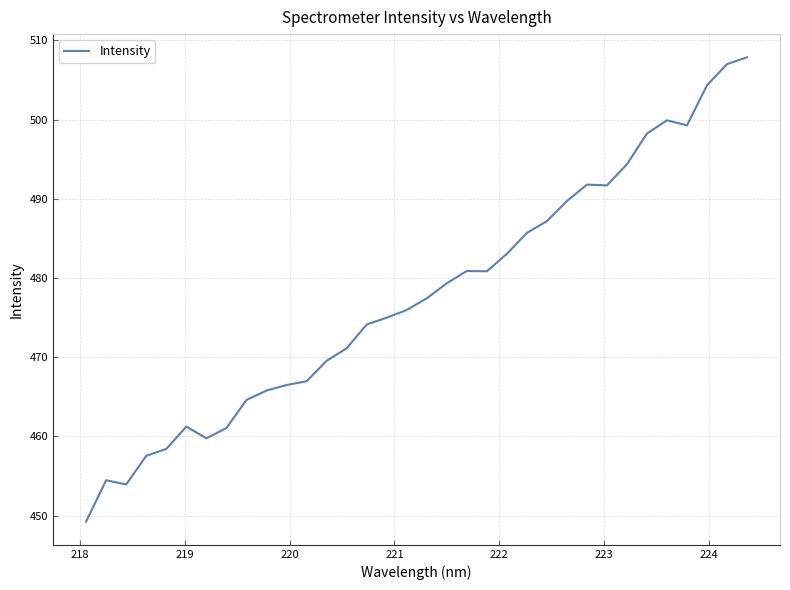

What is the smallest value displayed?

449.2